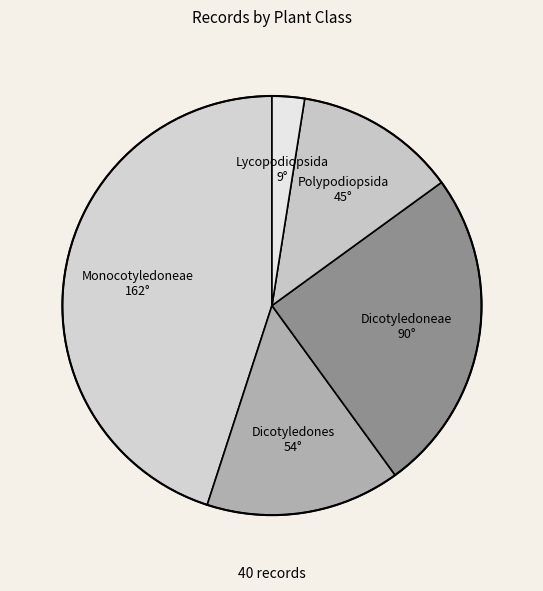

True or false: Dicotyledoneae accounts for 14% of the total.

False